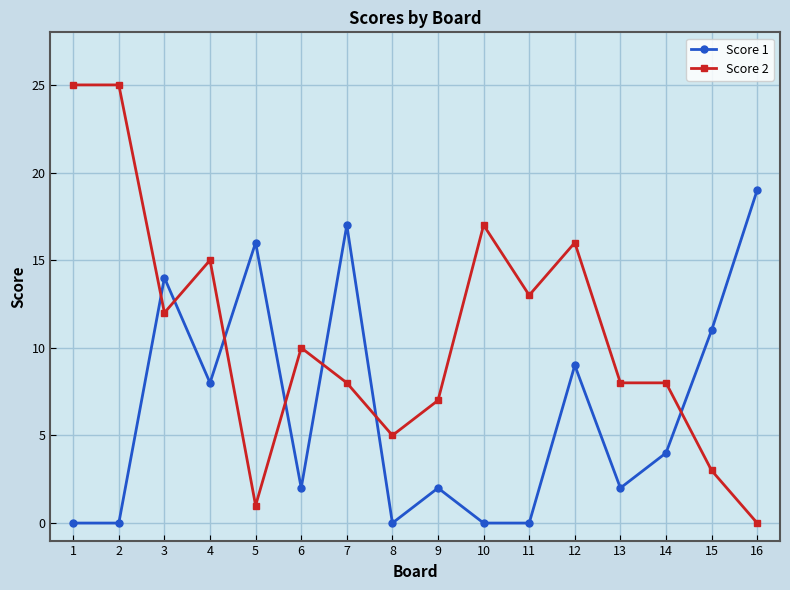

Which series has the largest total across all categories?

Score 2